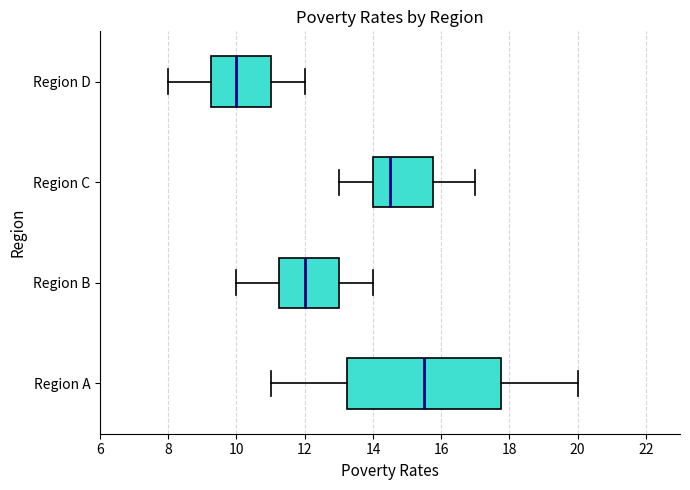

Where is the left edge of the box for Region A on the x-axis? The values are not printed on the chart, so give them approximately, as read against the axis.

13.2